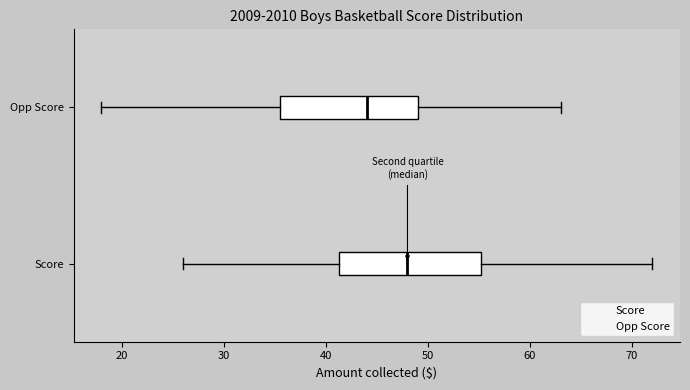

Reading bottom to top, read every box against the x-axis: the position of its median line, the range the box covers, and the ends of its whiskers. The values are not printed on the chart, so give them approximately, as read against the axis.

Score: median 48, box 41 to 55, whiskers 26 to 72
Opp Score: median 44, box 36 to 49, whiskers 18 to 63